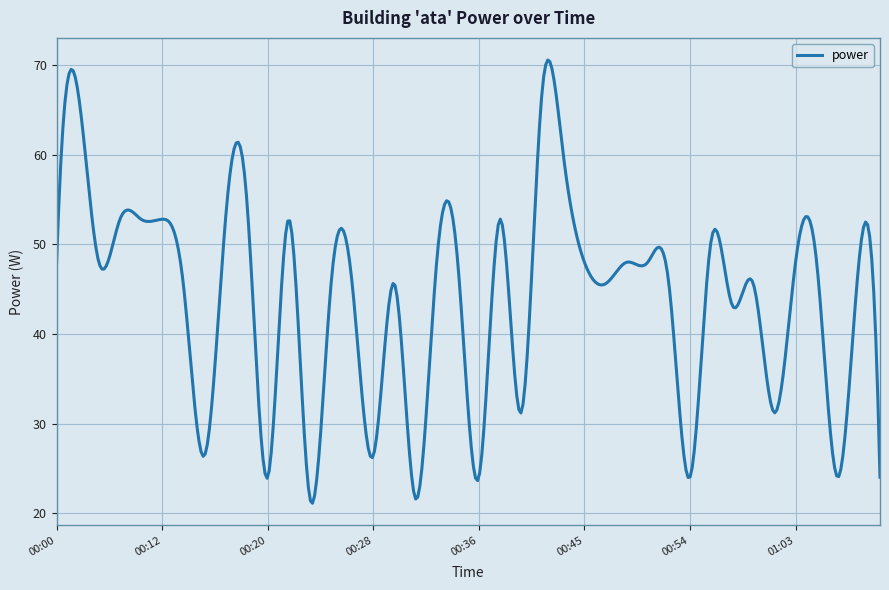

What is the maximum value shown in the chart?

70.6